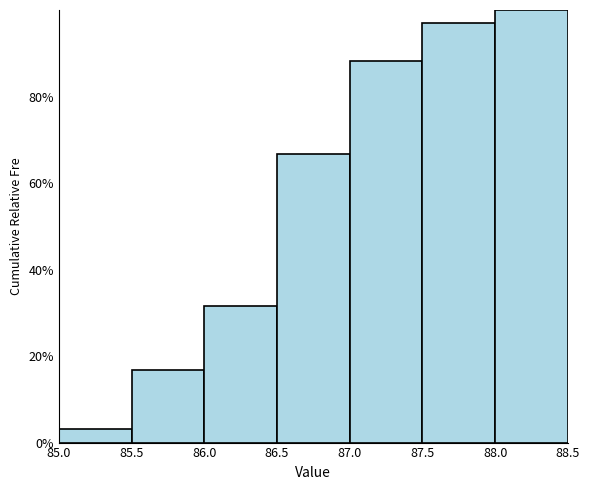

Reading left to right, list every bar in this chart as the range it spans on the x-axis followed by its height. The values are not printed on the chart, so give them approximately, as read against the axis.

85.0 to 85.5: 4
85.5 to 86.0: 16
86.0 to 86.5: 32
86.5 to 87.0: 66
87.0 to 87.5: 88
87.5 to 88.0: 96
88.0 to 88.5: 100